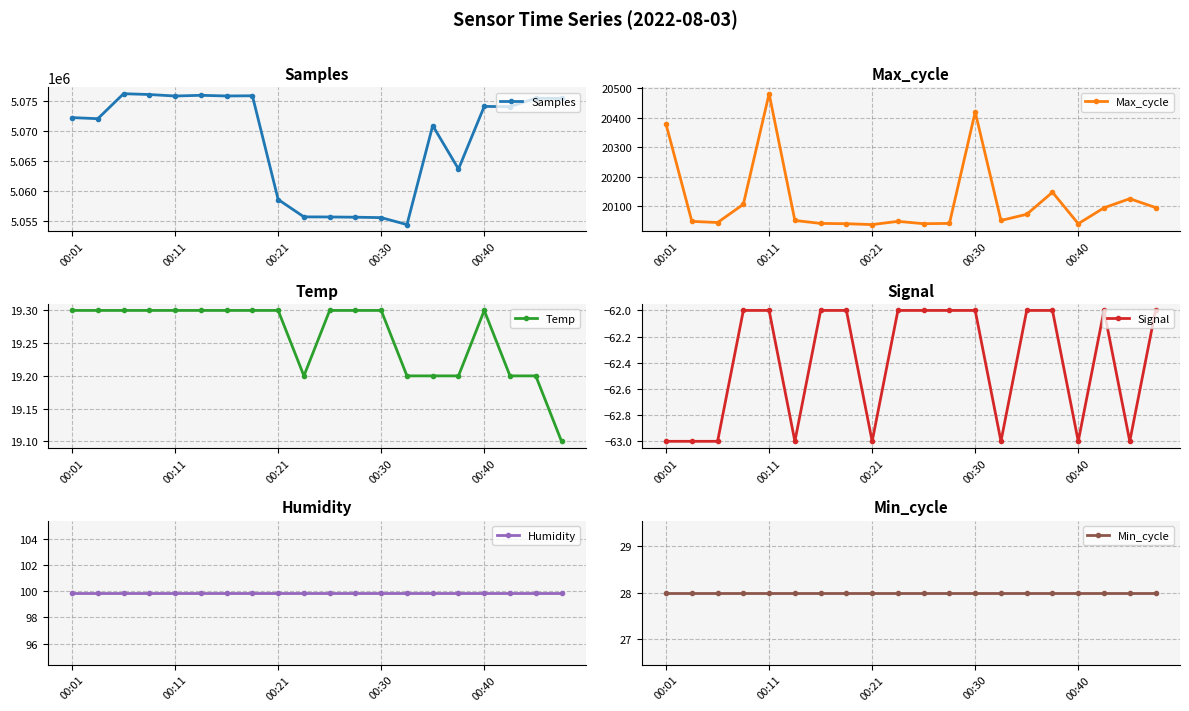

True or false: Samples and Max_cycle intersect in this chart.

False